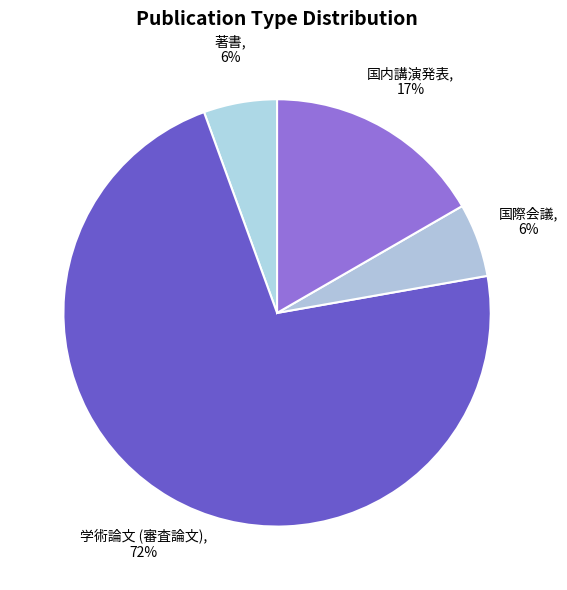

Count the number of slices in the pie.

4